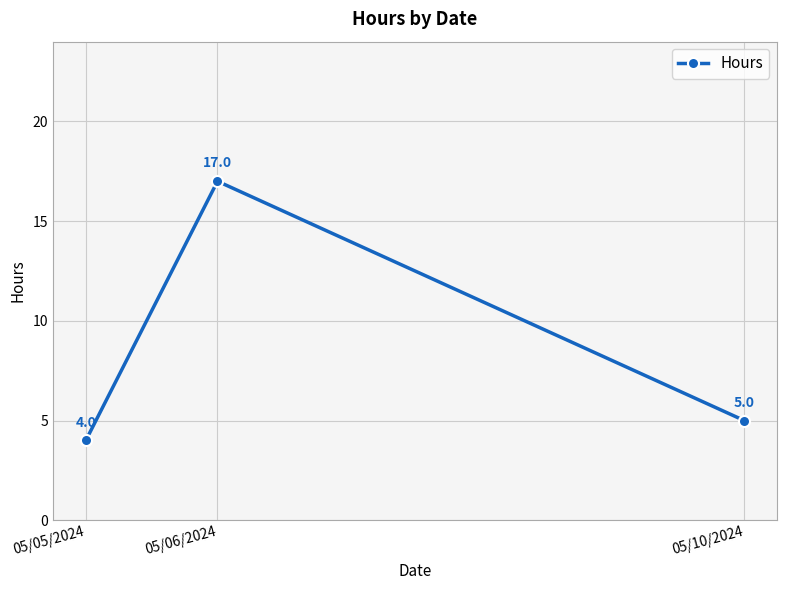

What is the label of the 3rd point from the left?

05/10/2024